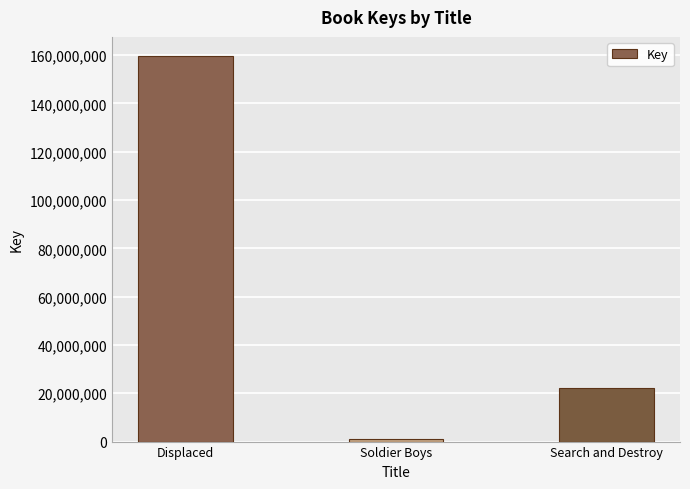

Which label corresponds to the smallest value in the chart?

Soldier Boys